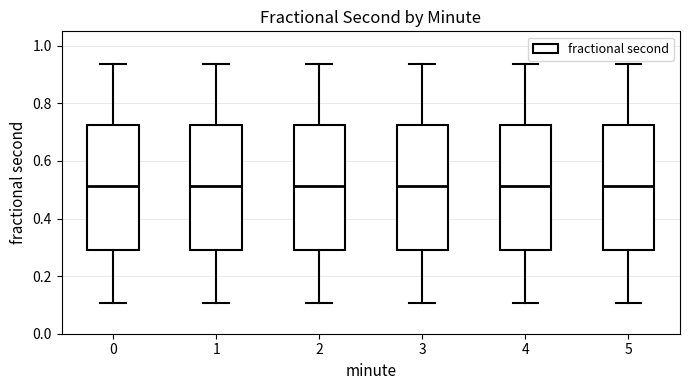

Reading left to right, transcribe this box plot: for each box, give where its median line is, the range the box spans, and where its two whiskers end, as read against the y-axis. The values are not printed on the chart, so give them approximately, as read against the axis.

0: median 0.52, box 0.30 to 0.72, whiskers 0.10 to 0.94
1: median 0.52, box 0.30 to 0.72, whiskers 0.10 to 0.94
2: median 0.52, box 0.30 to 0.72, whiskers 0.10 to 0.94
3: median 0.52, box 0.30 to 0.72, whiskers 0.10 to 0.94
4: median 0.52, box 0.30 to 0.72, whiskers 0.10 to 0.94
5: median 0.52, box 0.30 to 0.72, whiskers 0.10 to 0.94